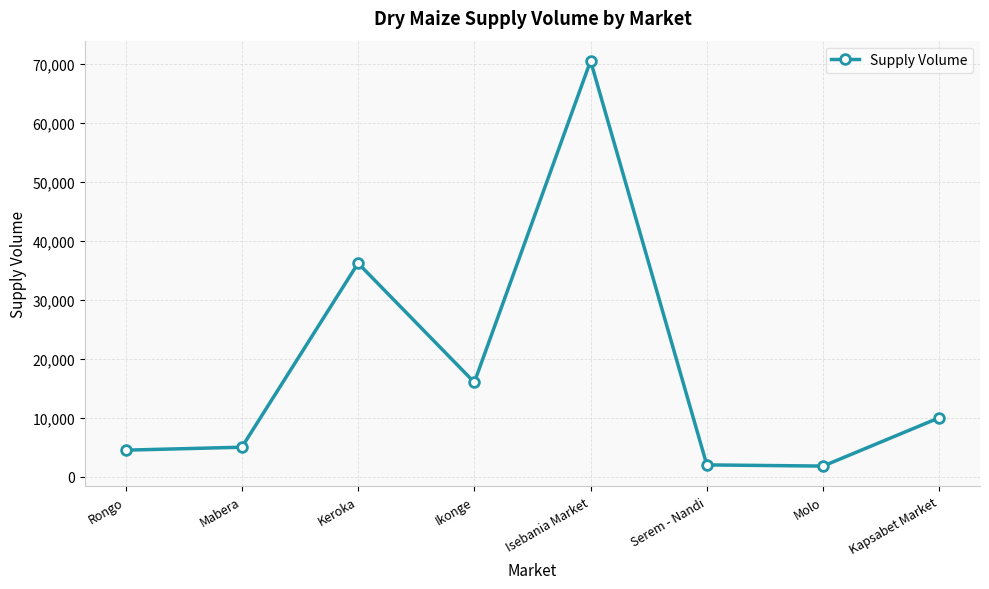

What is the label of the 6th point from the right?

Keroka